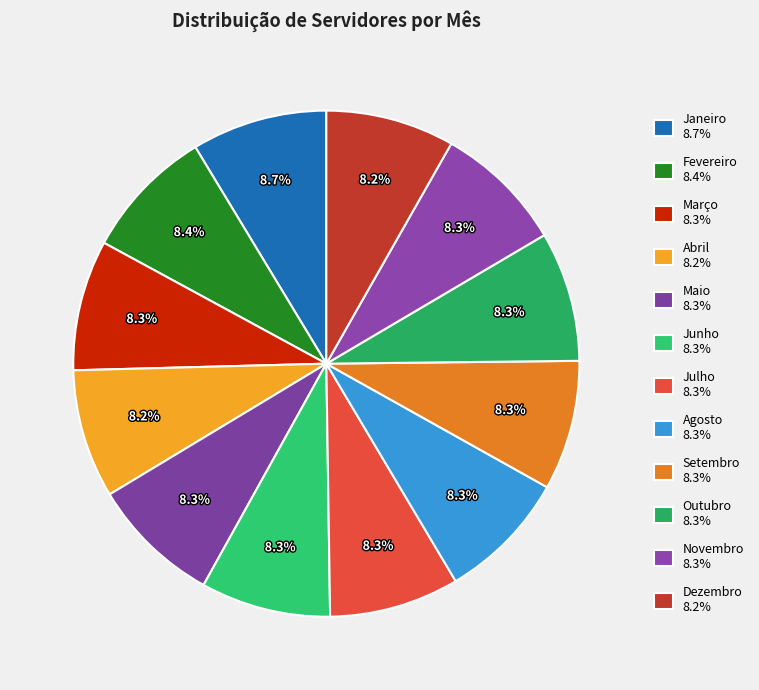

Is there a majority slice in this chart?

No